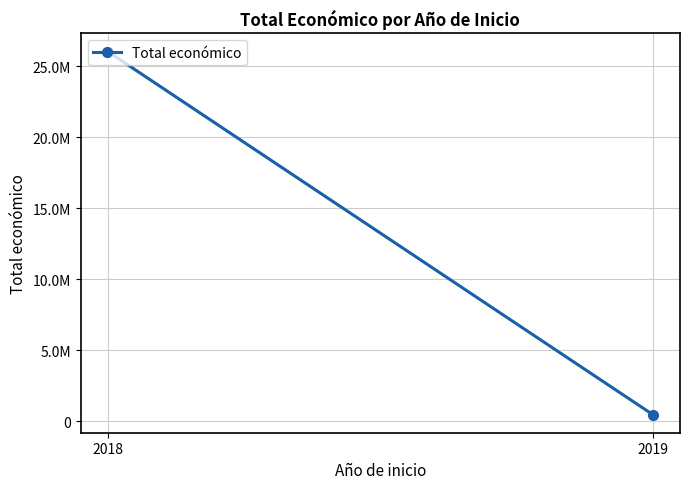

The chart shows a value of 14282233 at 2018. True or false?

False